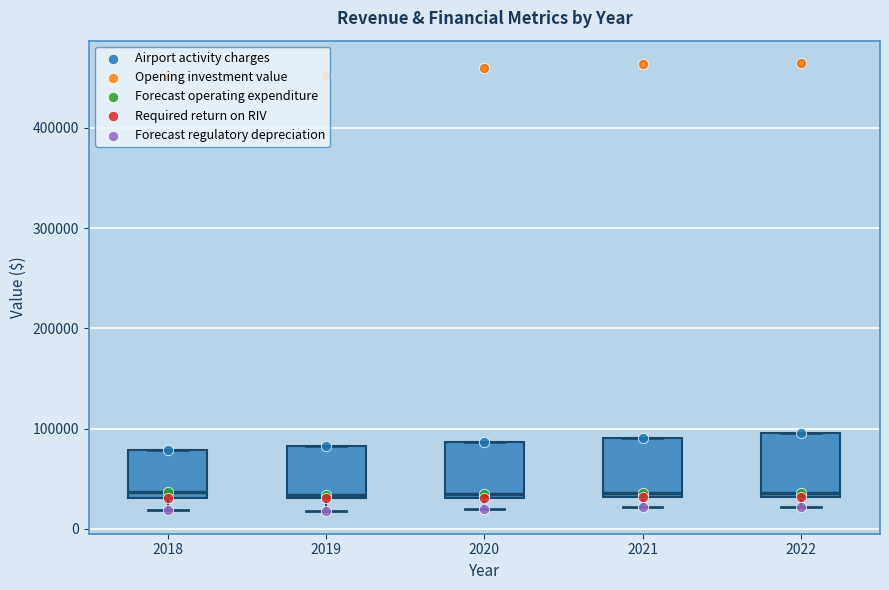

Reading left to right, transcribe this box plot: for each box, give where its median line is, the range the box spans, and where its two whiskers end, as read against the y-axis. The values are not printed on the chart, so give them approximately, as read against the axis.

2018: median 40000, box 30000 to 80000, whiskers 20000 to 80000
2019: median 30000 (just above the box's lower edge), box 30000 to 80000, whiskers 20000 to 80000
2020: median 30000 (just above the box's lower edge), box 30000 to 90000, whiskers 20000 to 90000
2021: median 40000, box 30000 to 90000, whiskers 20000 to 90000
2022: median 40000, box 30000 to 100000, whiskers 20000 to 100000